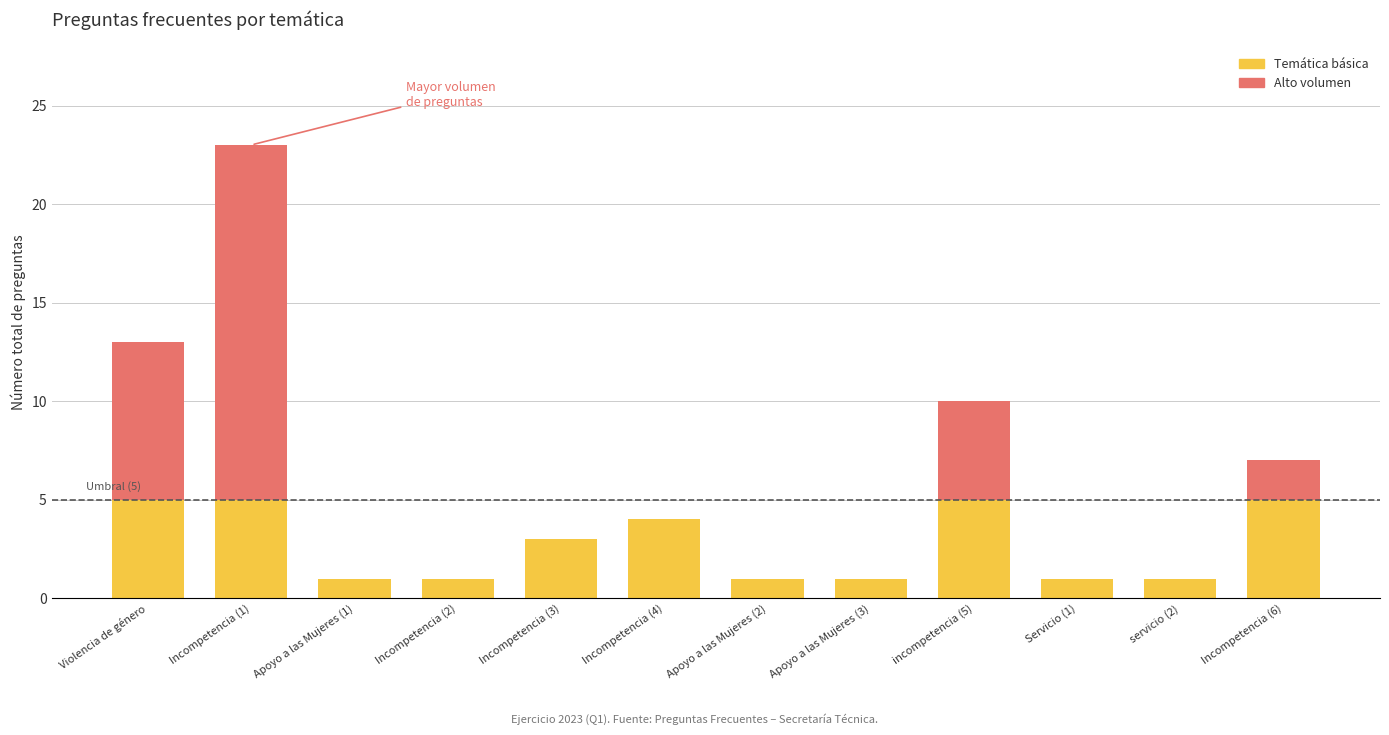

What is the maximum value for Temática básica?

5